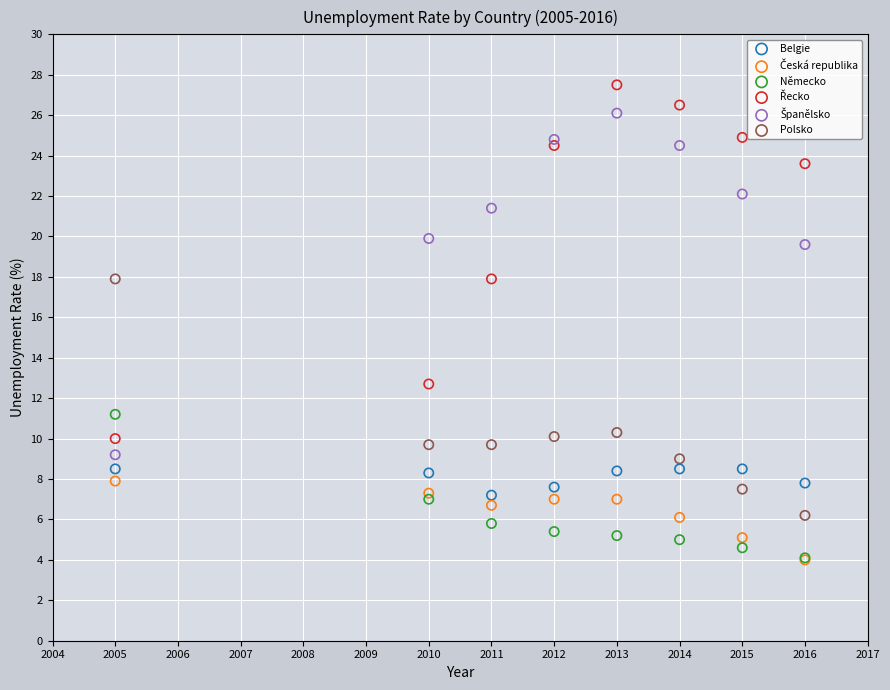

Across all series, what Y value is closest to 15?

12.7